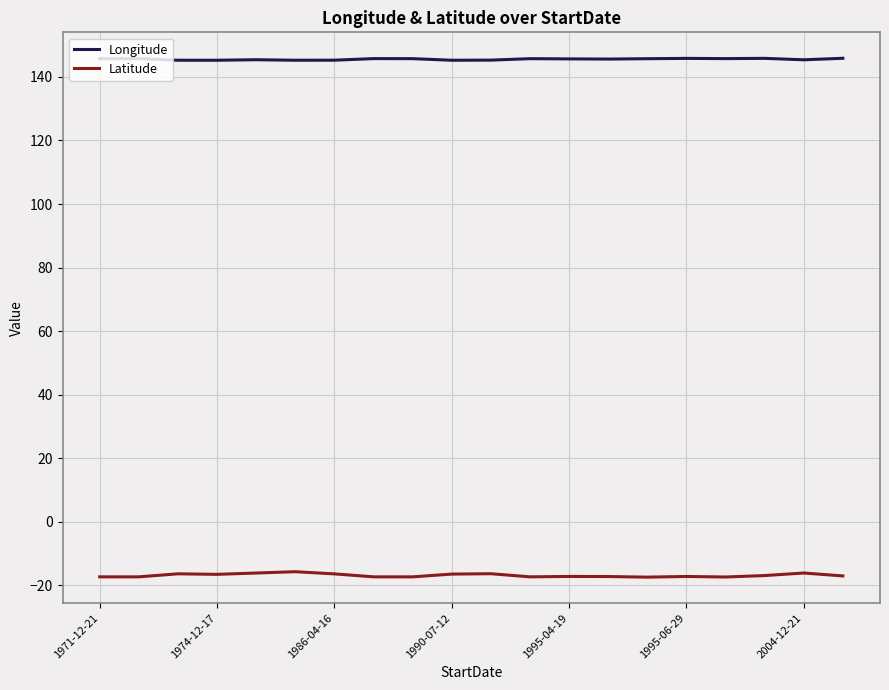

List the series in order of their peak value, highest first.

Longitude, Latitude